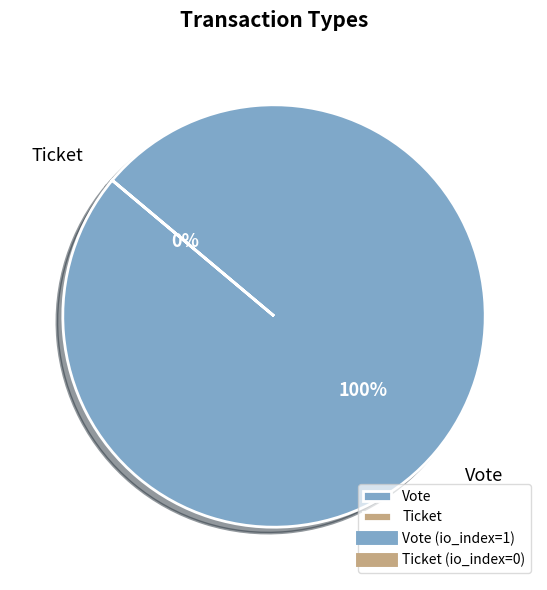

How many segments does this pie chart have?

2